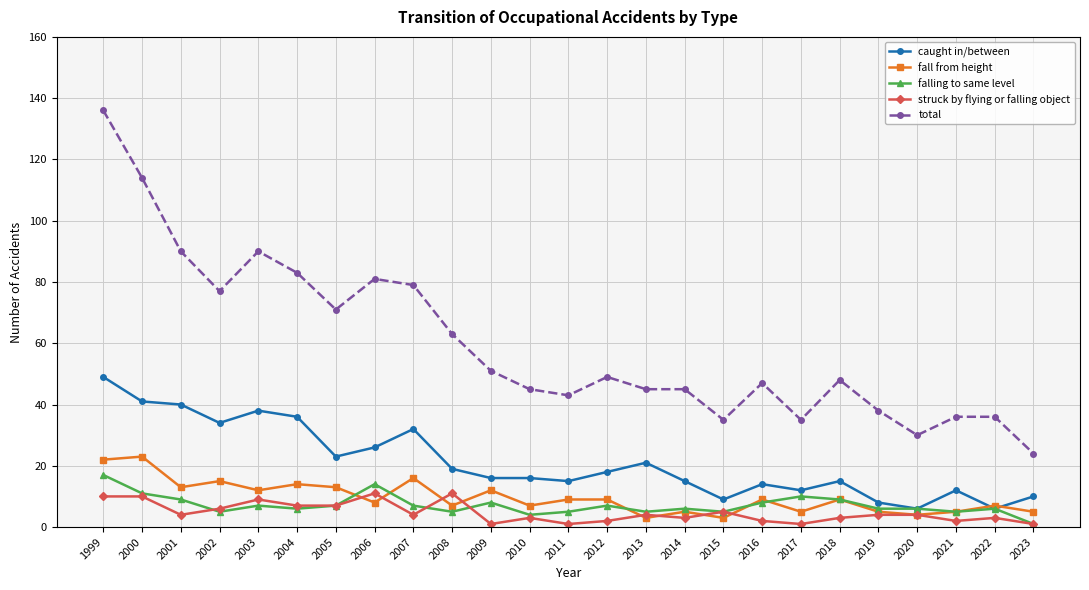

True or false: fall from height and total intersect in this chart.

False